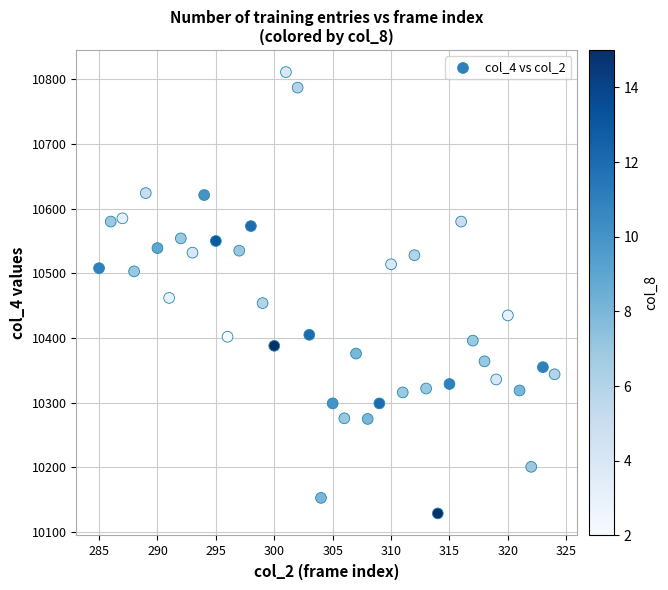

What is the range of X values (max minus min)?

39